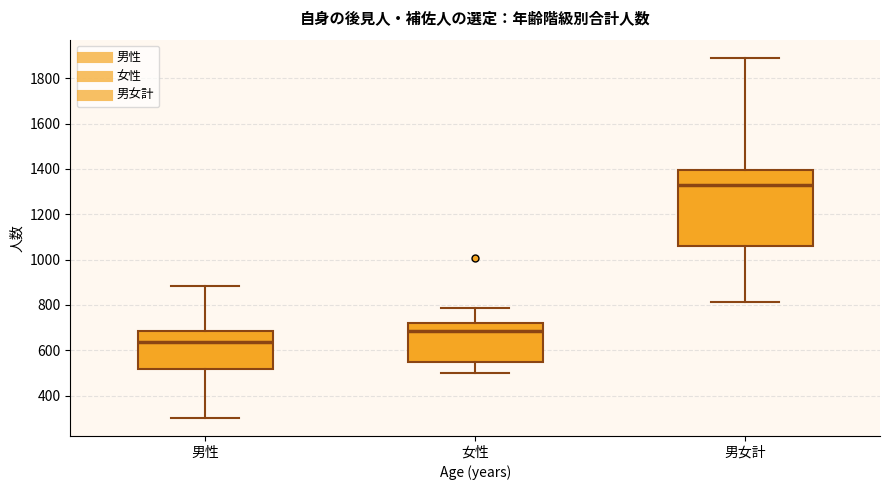

Where is the upper edge of the box for 男性 on the y-axis? The values are not printed on the chart, so give them approximately, as read against the axis.

680